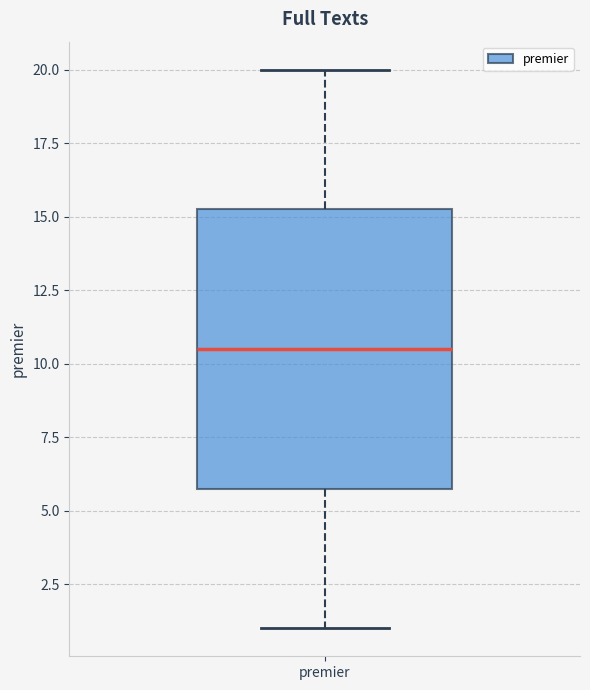

Transcribe this box plot: give where the median line is, the range the box spans, and where the two whiskers end, as read against the y-axis. The values are not printed on the chart, so give them approximately, as read against the axis.

median 10.5, box 6.0 to 15.5, whiskers 1.0 to 20.0